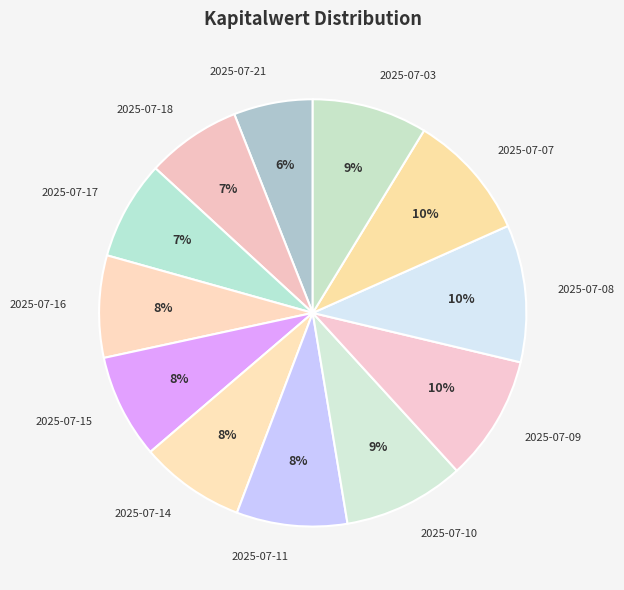

What is the smallest slice in the pie chart?

2025-07-21